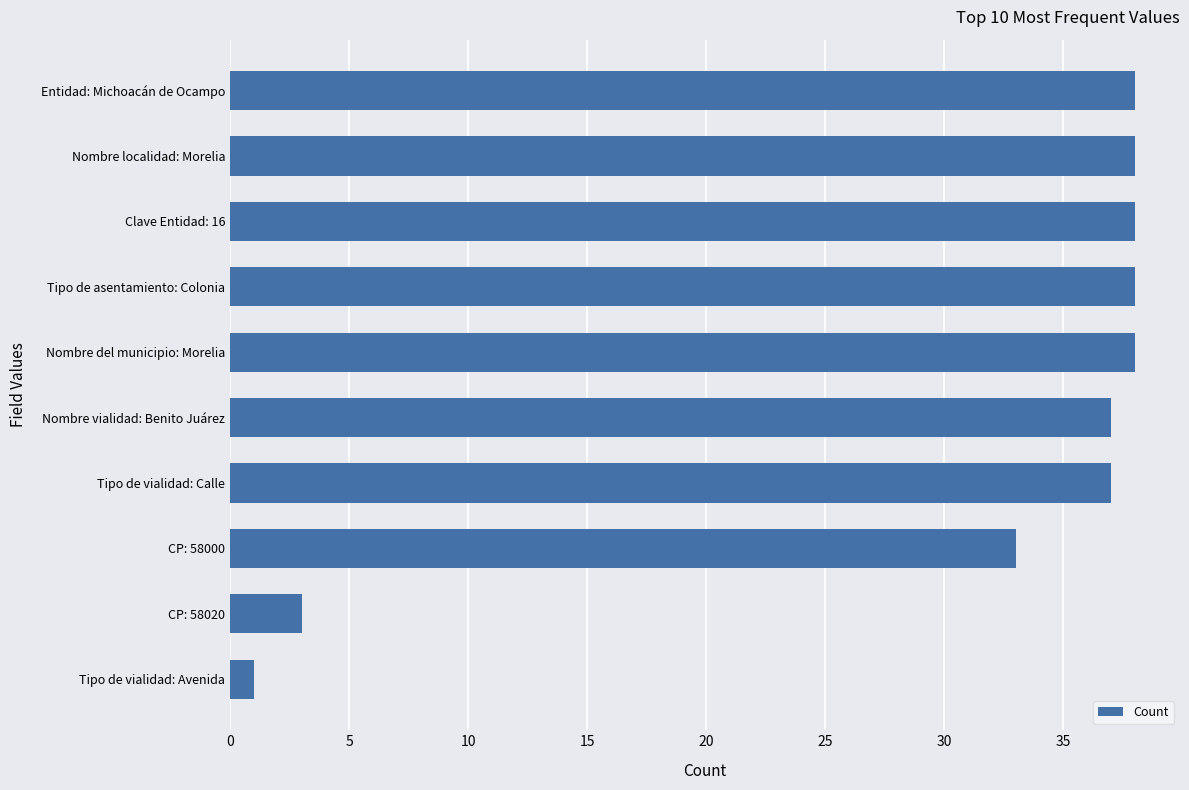

Reading bottom to top, what are all the values shown in this chart?

Tipo de vialidad: Avenida=1	CP: 58020=3	CP: 58000=33	Tipo de vialidad: Calle=37	Nombre vialidad: Benito Juárez=37	Nombre del municipio: Morelia=38	Tipo de asentamiento: Colonia=38	Clave Entidad: 16=38	Nombre localidad: Morelia=38	Entidad: Michoacán de Ocampo=38